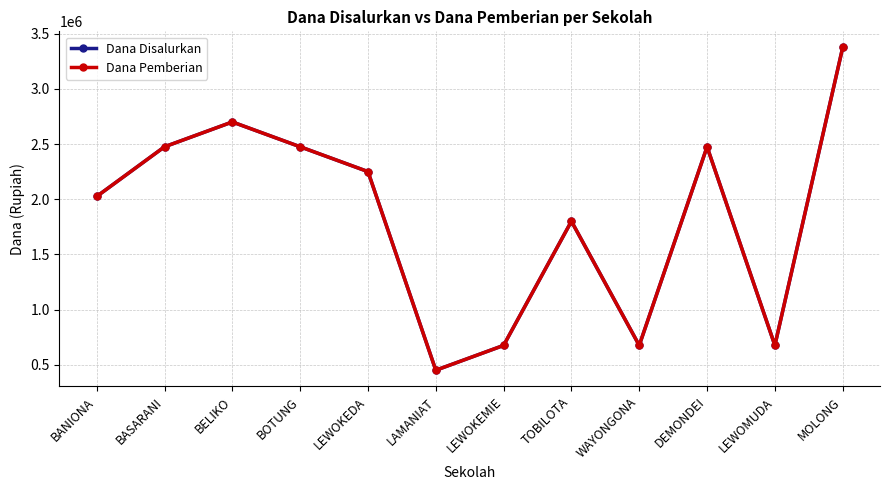

Is this an area chart (filled region under the line)?

No